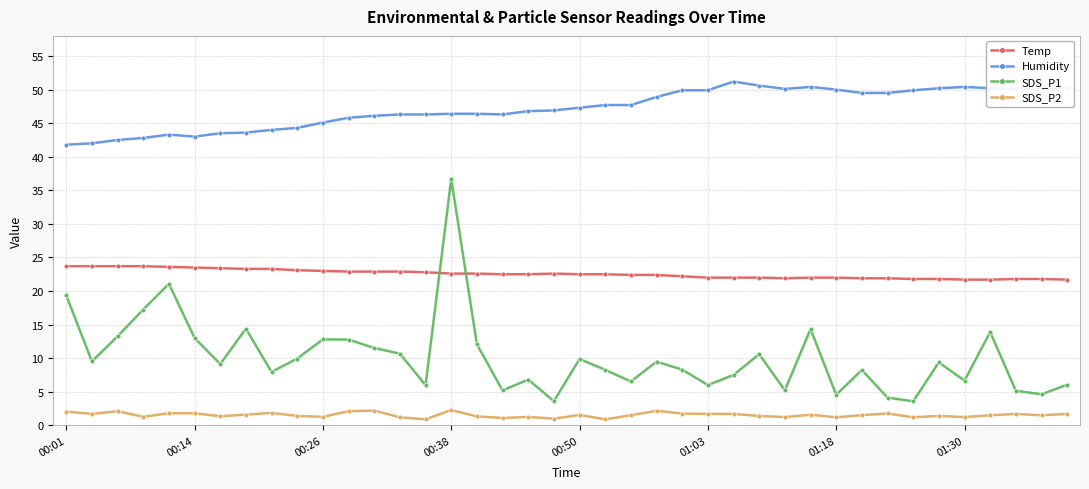

Which series has the widest spread of values?

SDS_P1